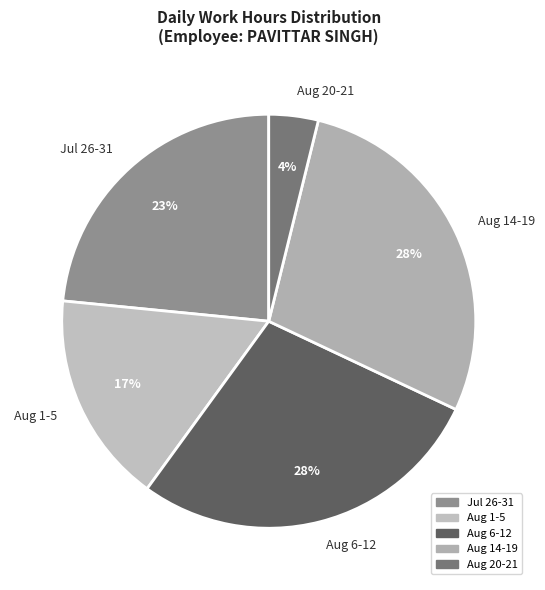

Is the sum of Aug 1-5 and Aug 14-19 greater than half?

No